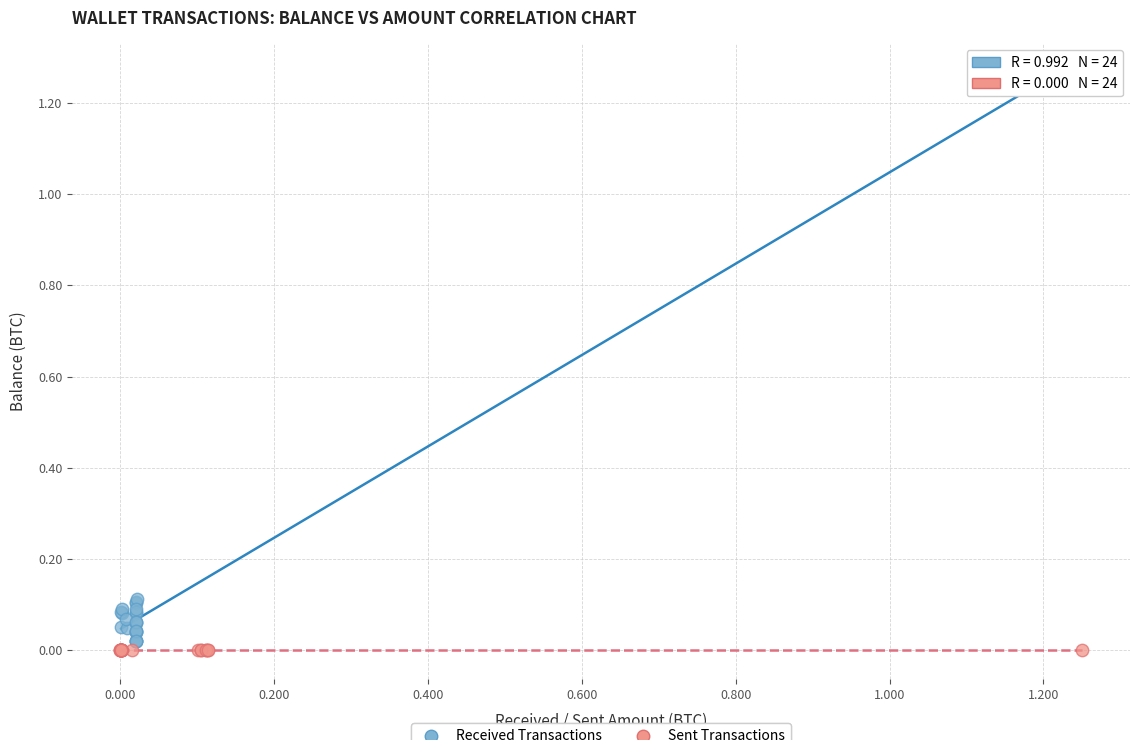

What are all the series names shown in the legend?

Received Transactions, Sent Transactions